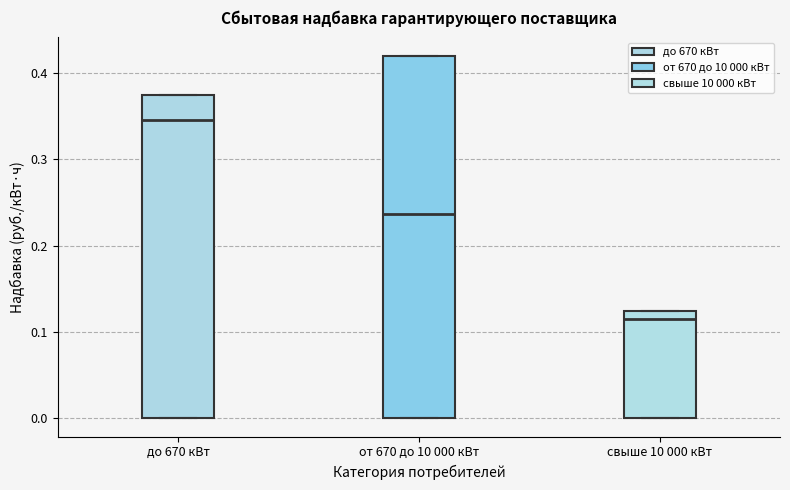

Where is the upper edge of the box for от 670 до 10 000 кВт on the y-axis? The values are not printed on the chart, so give them approximately, as read against the axis.

0.42